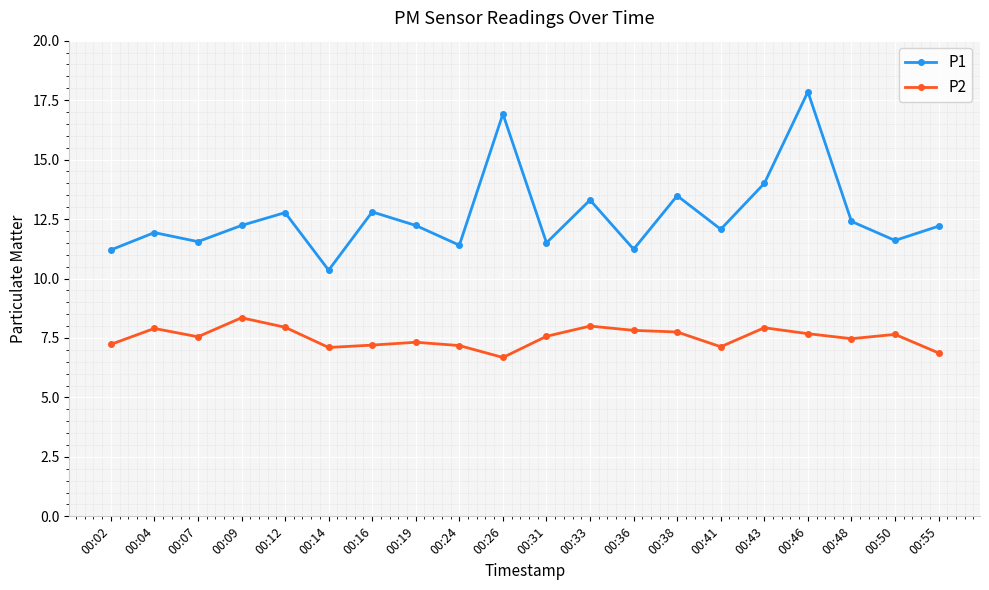

Count the number of data series in this chart.

2